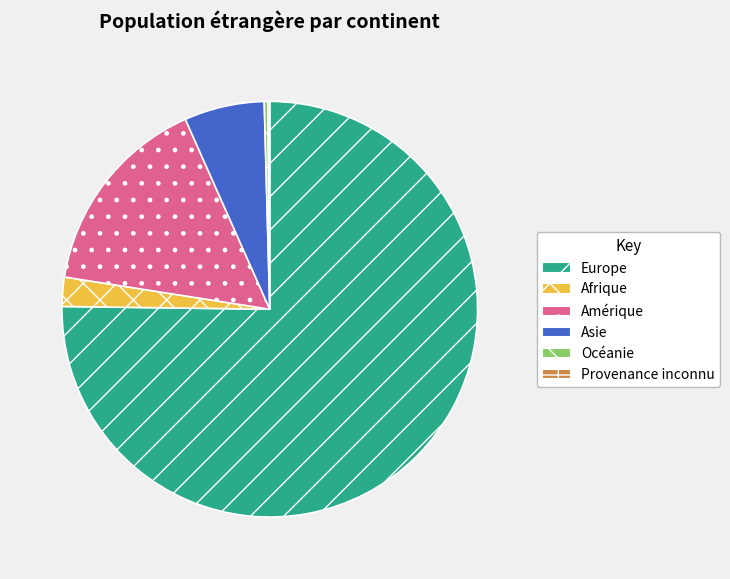

True or false: Afrique accounts for 13% of the total.

False